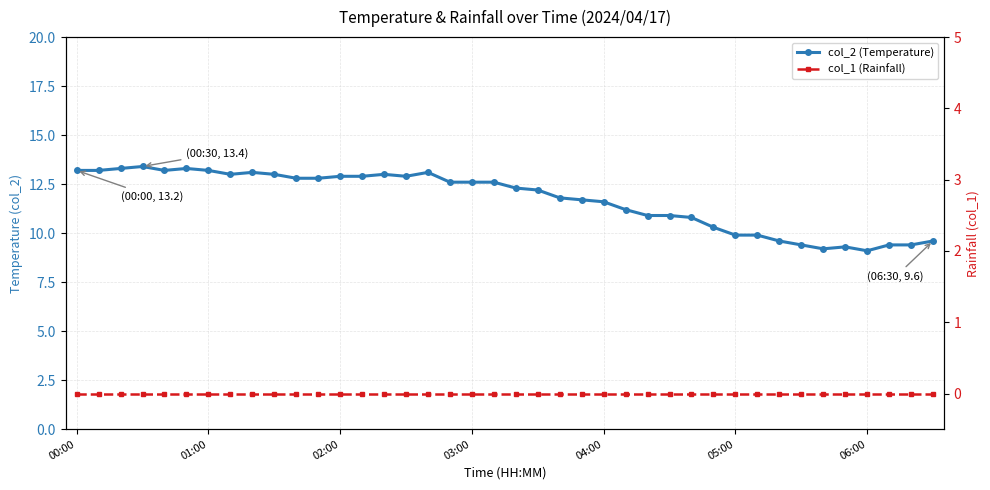

What position from the right is 26?

14